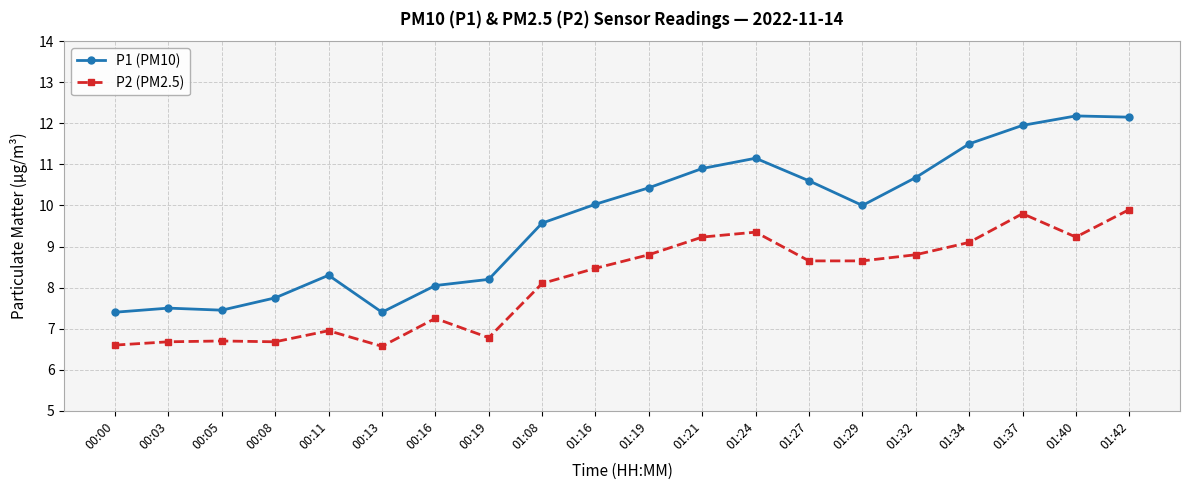

What is the greatest value displayed?

12.2